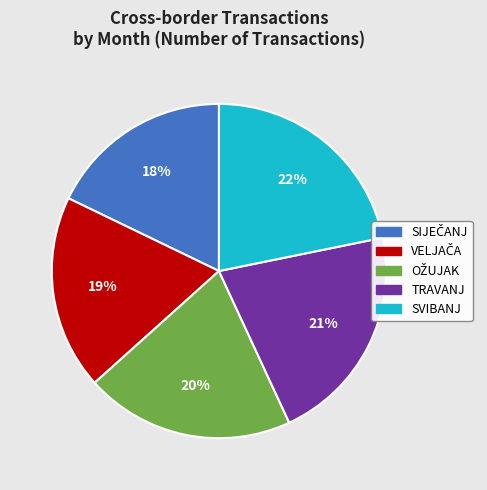

How many slices are in this pie chart?

5